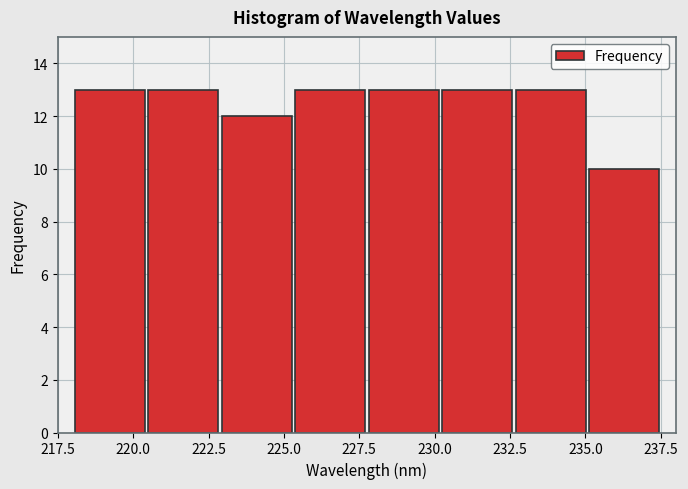

What is the height of the bar covering 228.0 to 230.0 on the x-axis? Neither the bar edges nor the heights are printed on the chart, so give them approximately, as read against the axes.

13